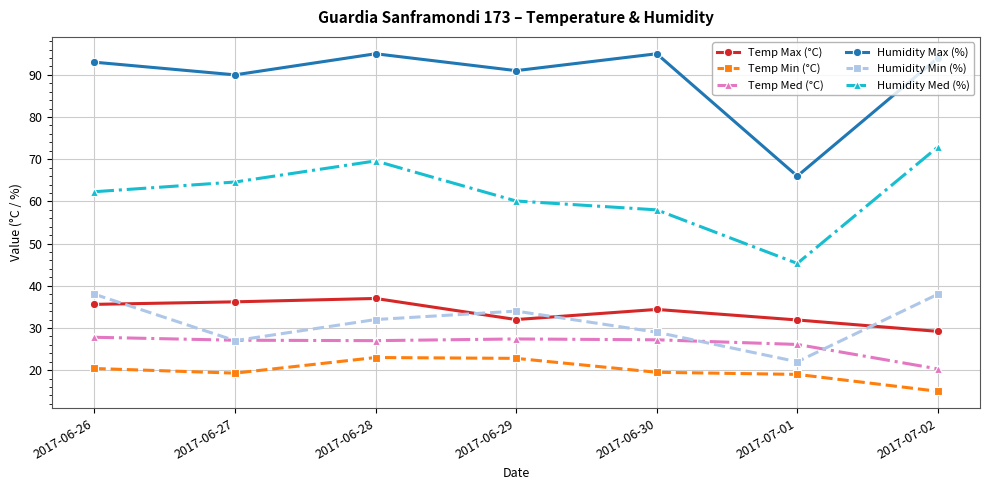

What is the difference between the Temp Min (°C) values at 2017-06-27 and 2017-06-28?

3.7